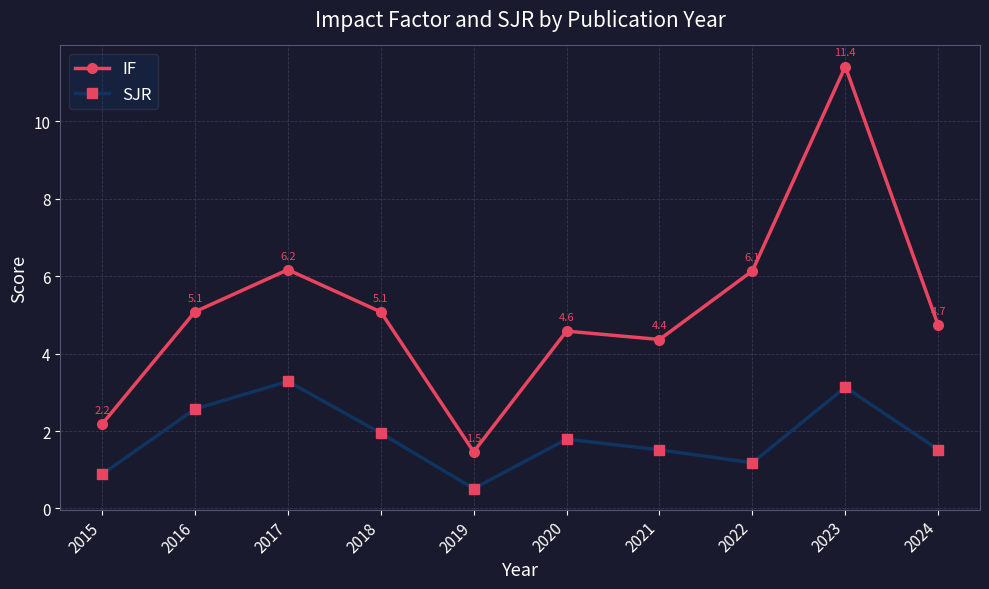

True or false: IF has a value of 2.4 at 2016.

False